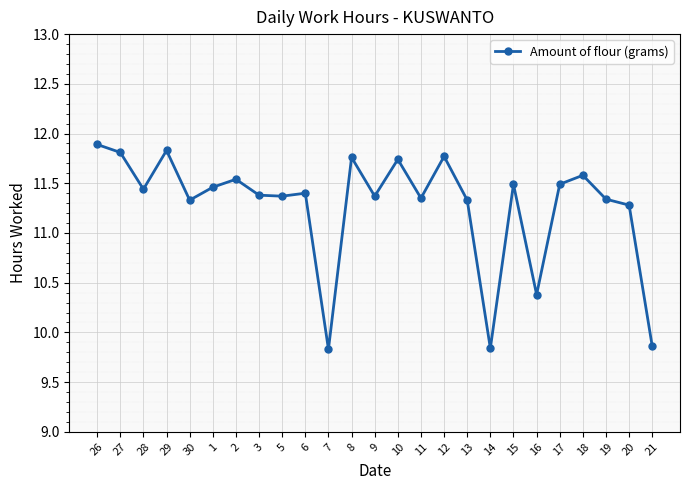

The value at 7 is 9.8. True or false?

True